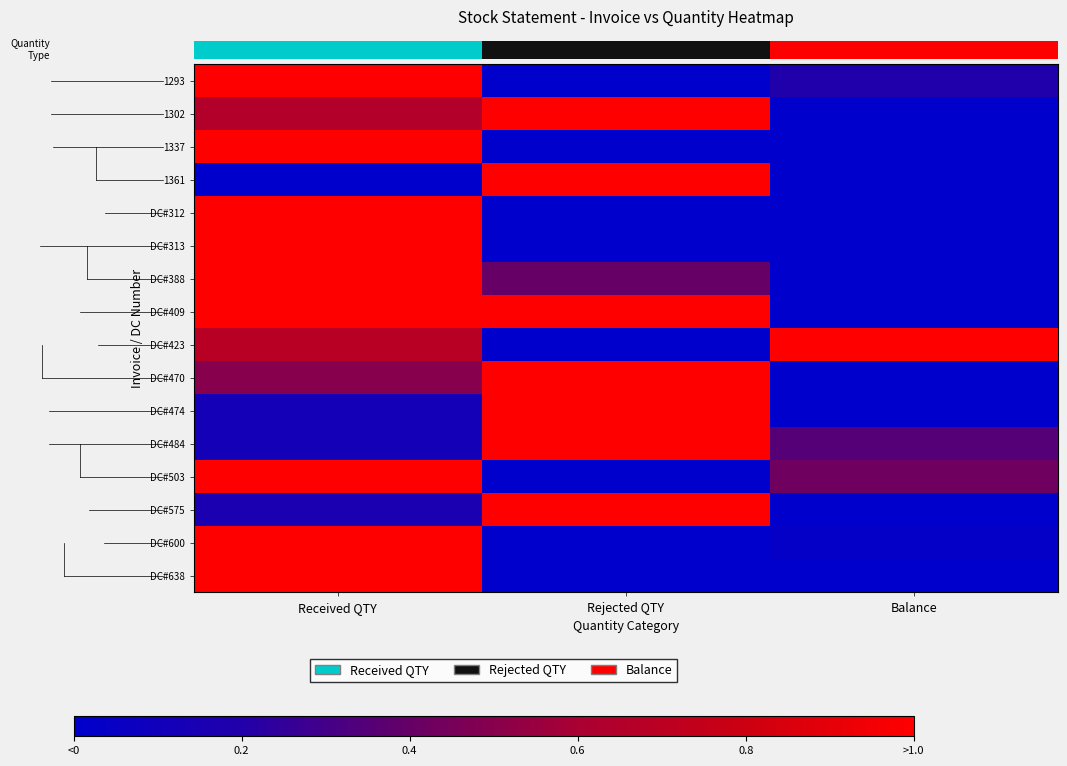

What is the total value across all series at Rejected QTY?

7.4